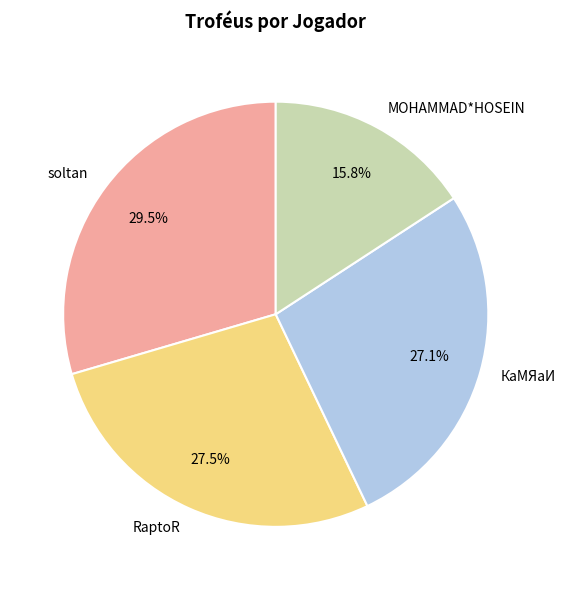

Which has a higher value, soltan or RaptoR?

soltan